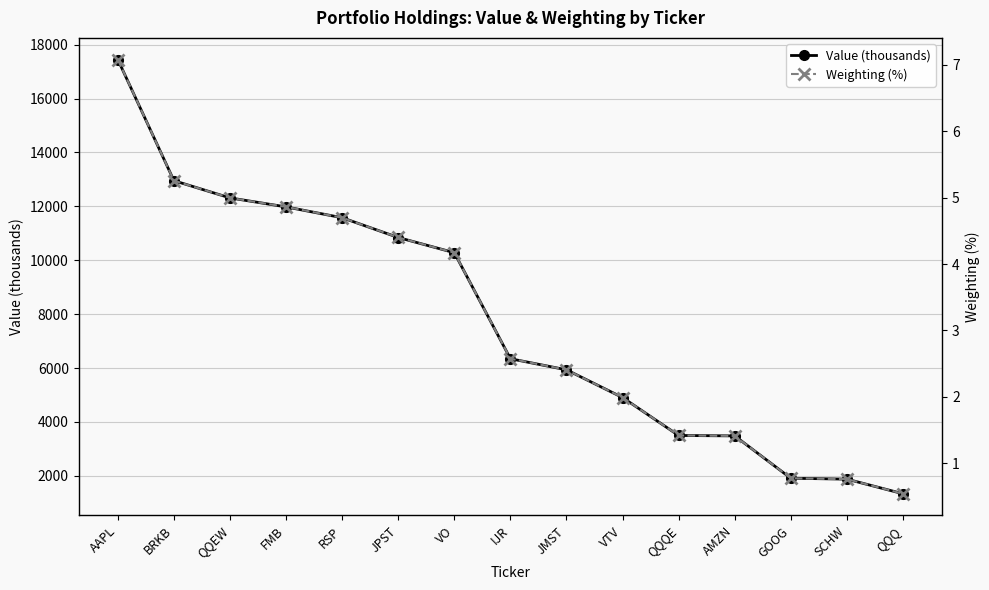

At how many categories does at least one series exceed 12441?

2